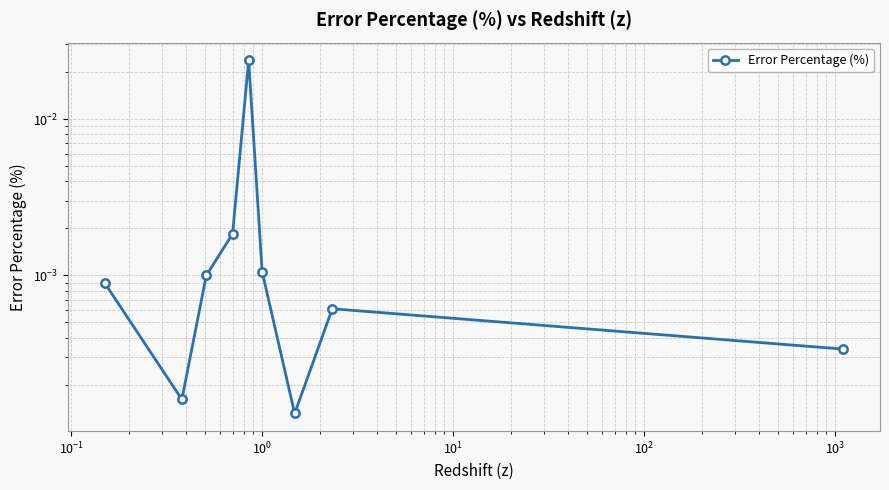

True or false: the data has more than 2 interior local peaks.

False